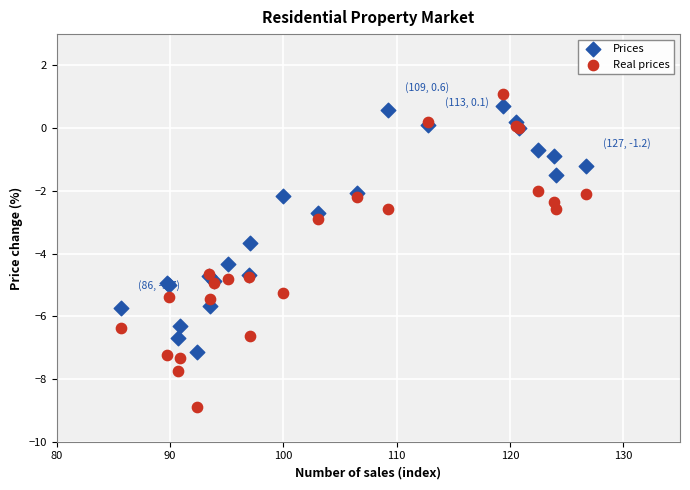

Which series has the widest spread of Y values?

Real prices